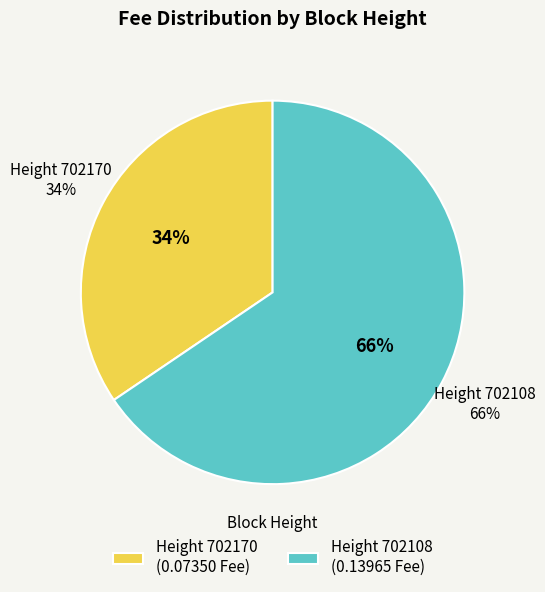

Which slice represents more than half of the pie?

702108